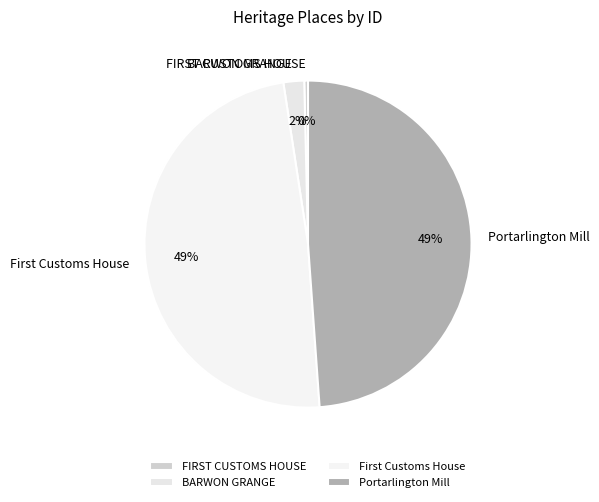

Is there any slice that represents more than half of the pie?

No